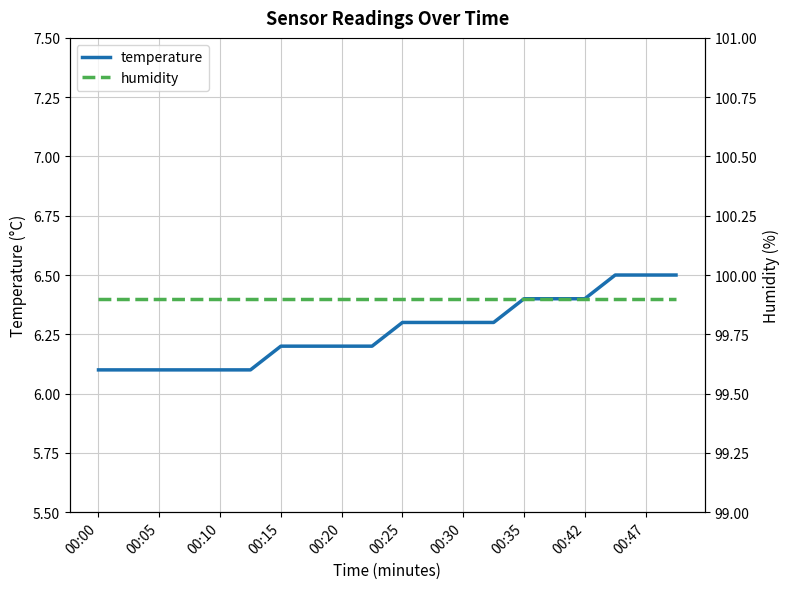

What is the minimum value for humidity?

99.9